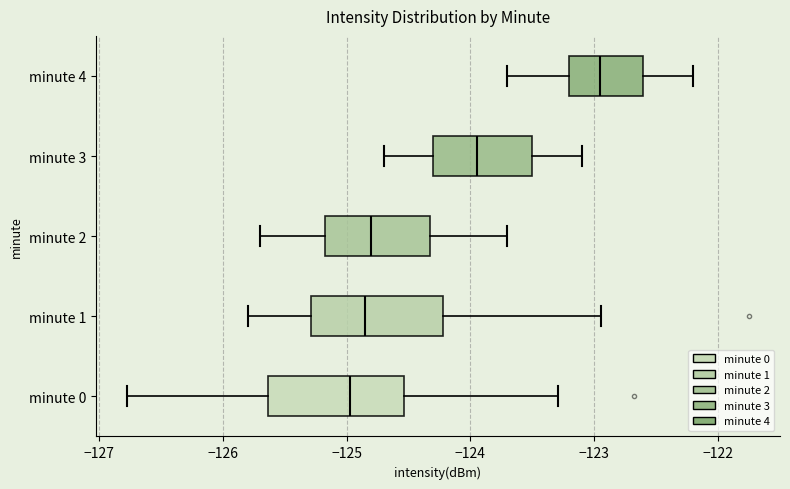

Reading bottom to top, transcribe this box plot: for each box, give where its median line is, the range the box spans, and where its two whiskers end, as read against the x-axis. The values are not printed on the chart, so give them approximately, as read against the axis.

minute 0: median -125.0, box -125.6 to -124.5, whiskers -126.8 to -123.3
minute 1: median -124.8, box -125.3 to -124.2, whiskers -125.8 to -122.9
minute 2: median -124.8, box -125.2 to -124.3, whiskers -125.7 to -123.7
minute 3: median -123.9, box -124.3 to -123.5, whiskers -124.7 to -123.1
minute 4: median -122.9, box -123.2 to -122.6, whiskers -123.7 to -122.2